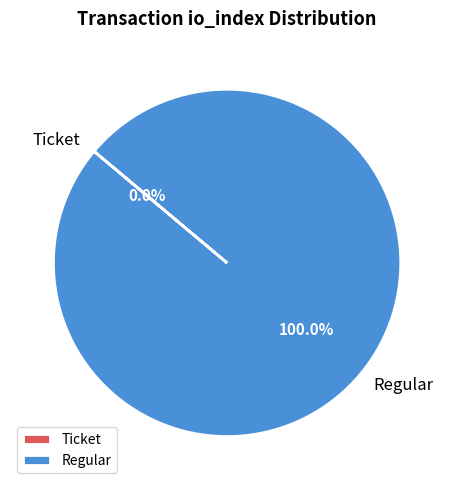

To the nearest percent, what is the combined percentage of Row 0 (io_index=0) and Row 1 (io_index=65)?

100%